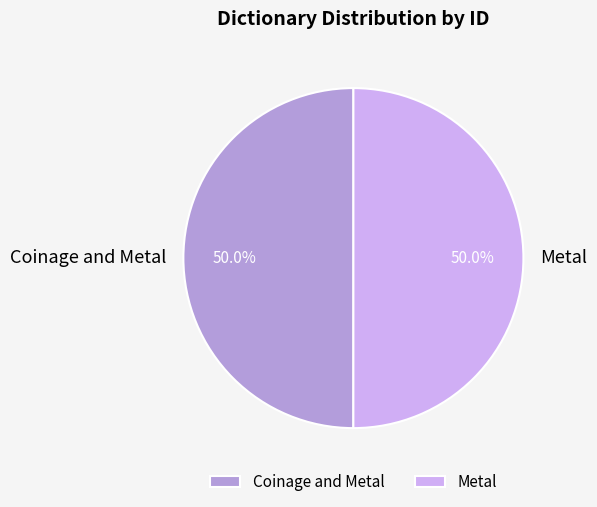

The Coinage and Metal slice represents 37% of the pie. True or false?

False